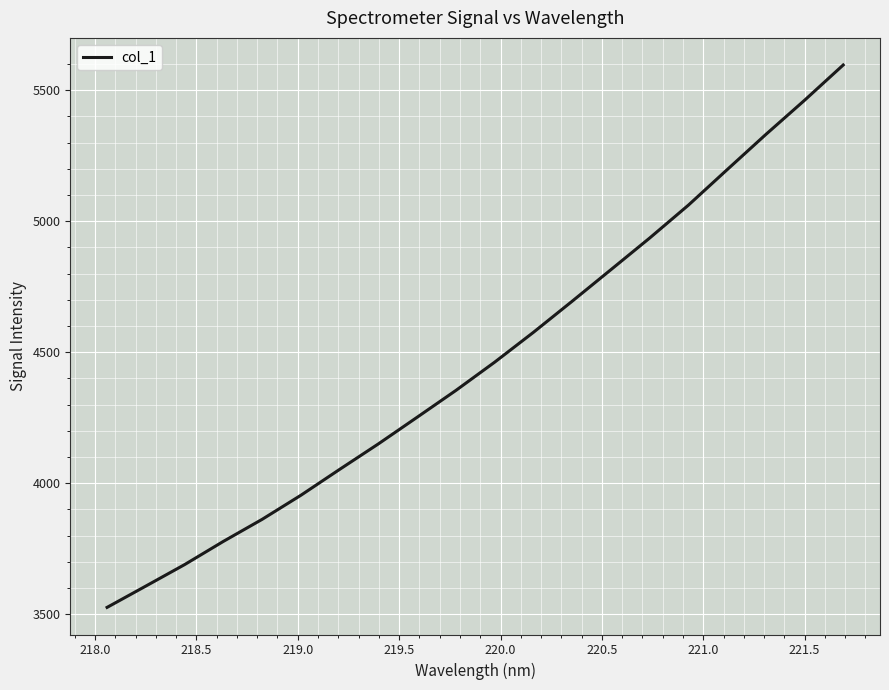

What is the difference between the maximum and minimum values?

2070.3